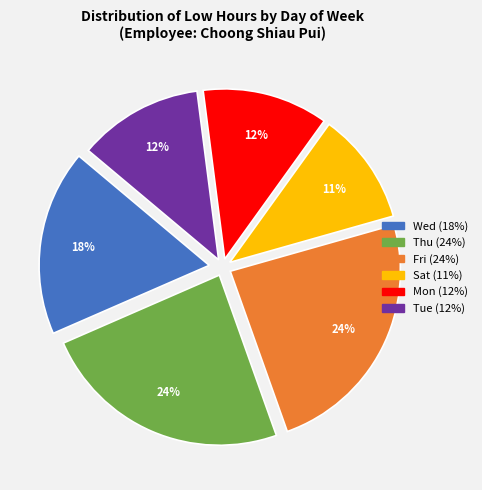

To the nearest percent, what is the difference between the largest and smallest slice percentages?

13%